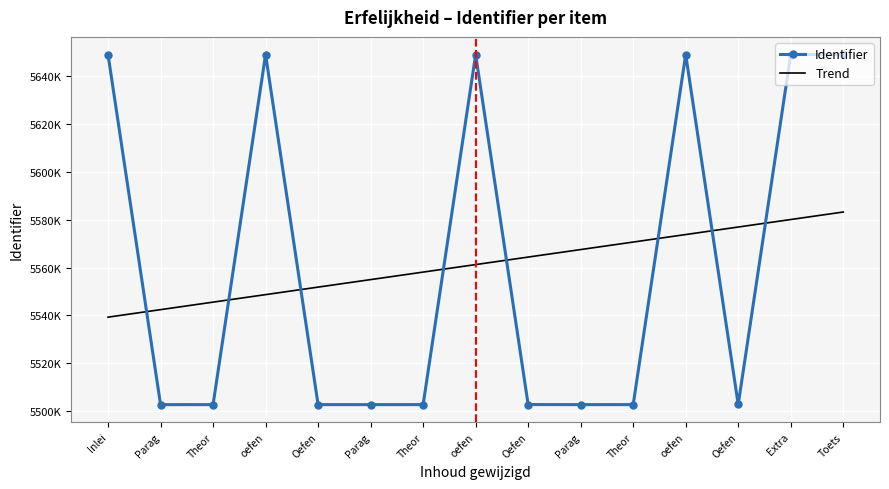

Count the number of categories in the chart.

15